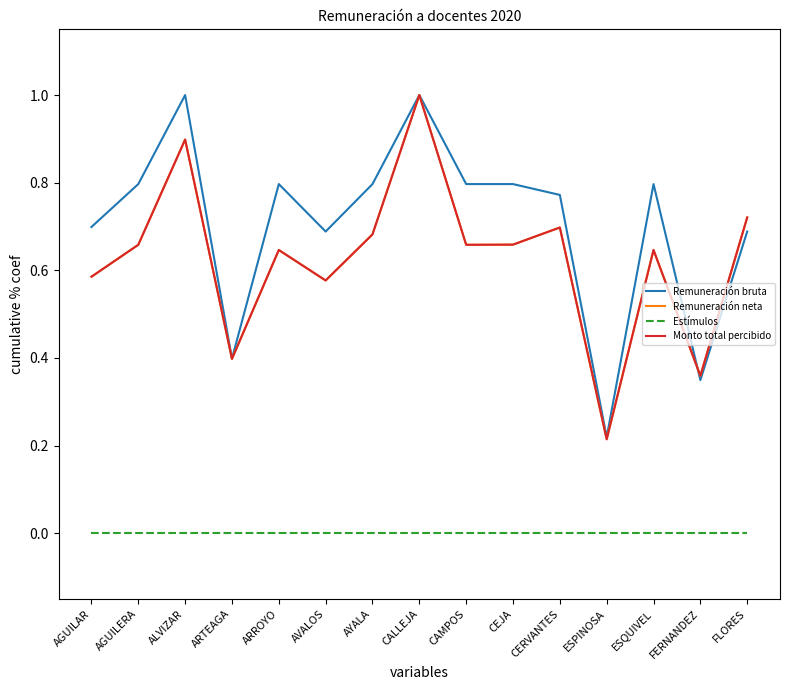

How many Monto total percibido values are between 0 and 1?

15